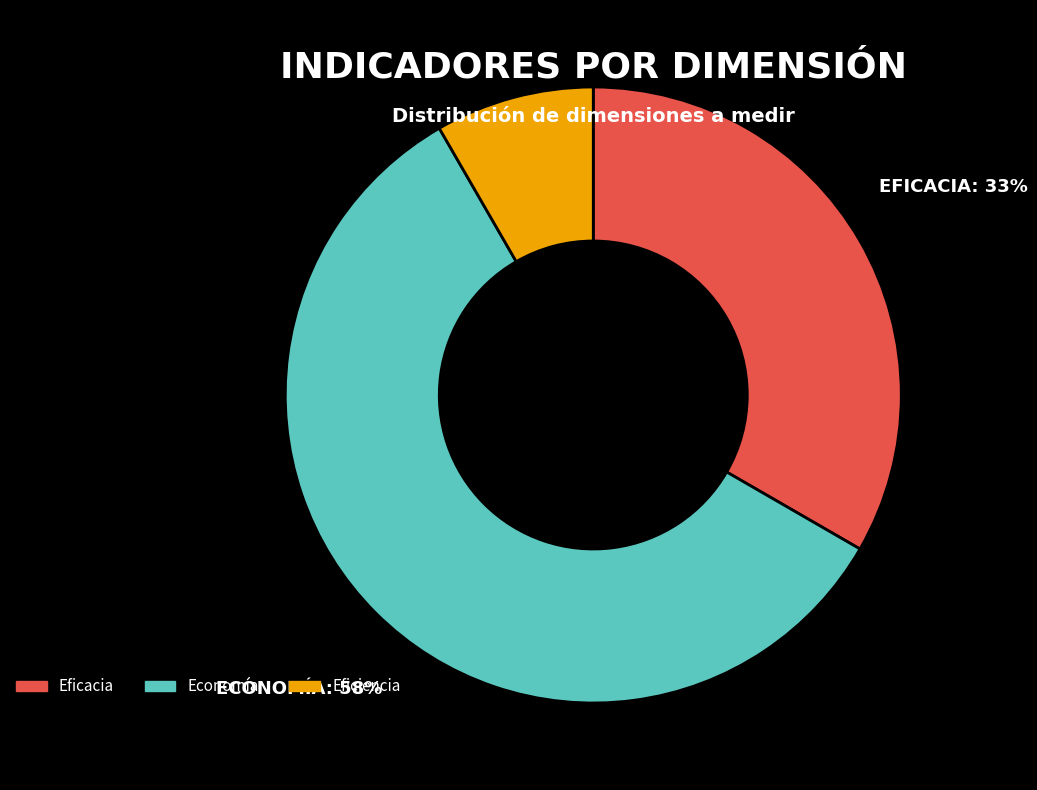

Count the number of slices in the pie.

3